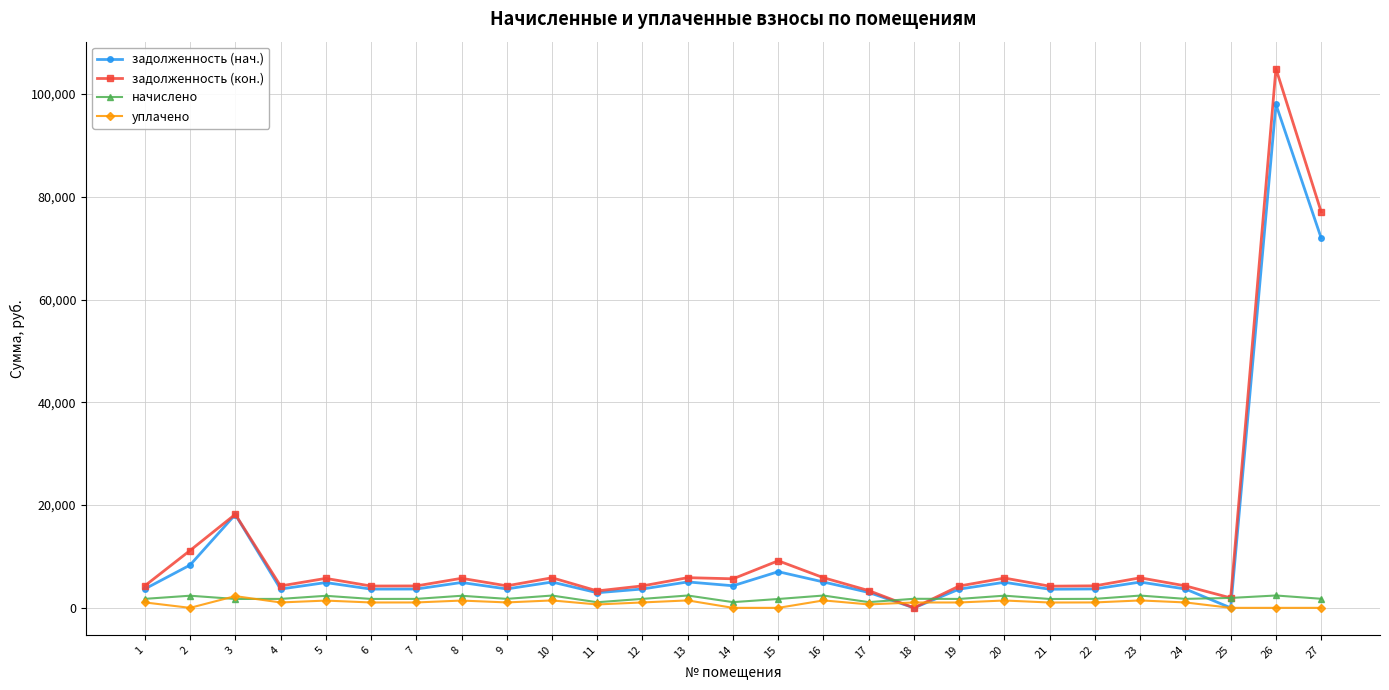

What is the greatest value displayed?

104960.8